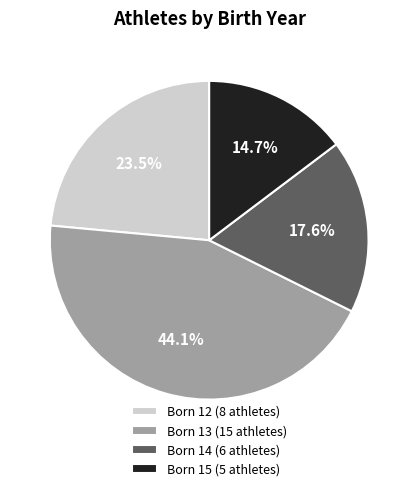

Which has a higher value, Born 13 (15 athletes) or Born 15 (5 athletes)?

Born 13 (15 athletes)